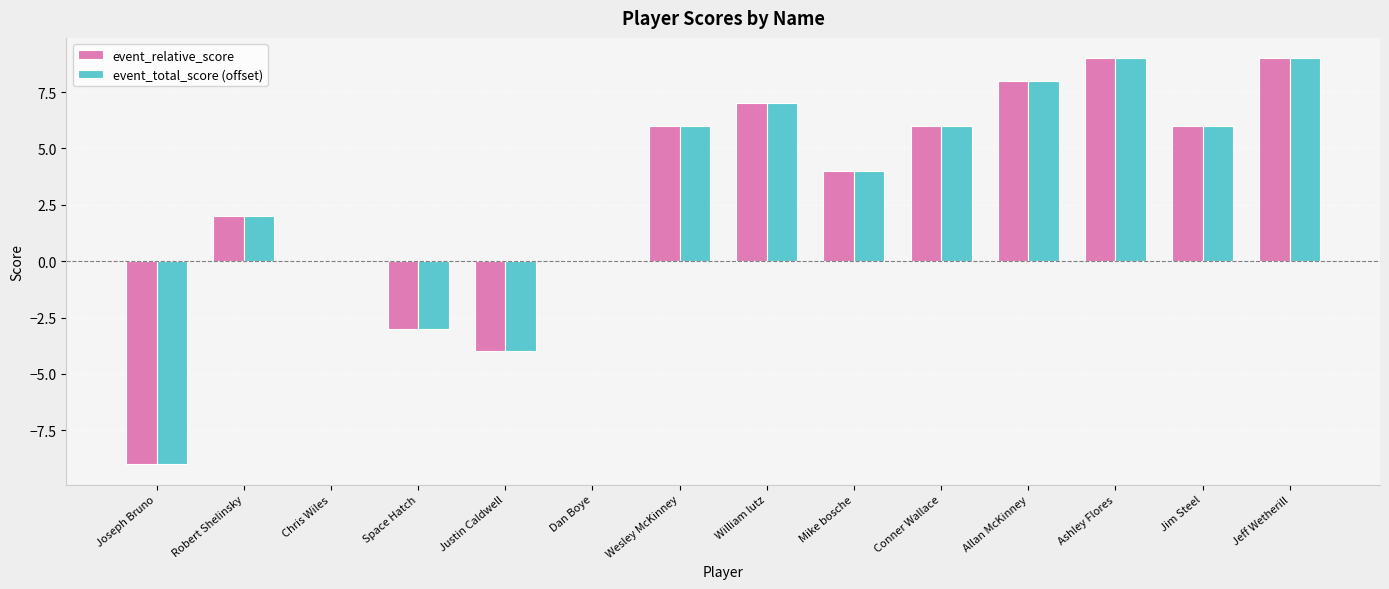

Reading left to right, transcribe all the data shown in this chart.

event_relative_score: Joseph Bruno=-9	Robert Shelinsky=2	Chris Wiles=0	Space Hatch=-3	Justin Caldwell=-4	Dan Boye=0	Wesley McKinney=6	William lutz=7	Mike bosche=4	Conner Wallace=6	Allan McKinney=8	Ashley Flores=9	Jim Steel=6	Jeff Wetherill=9
event_total_score (offset): Joseph Bruno=-9	Robert Shelinsky=2	Chris Wiles=0	Space Hatch=-3	Justin Caldwell=-4	Dan Boye=0	Wesley McKinney=6	William lutz=7	Mike bosche=4	Conner Wallace=6	Allan McKinney=8	Ashley Flores=9	Jim Steel=6	Jeff Wetherill=9